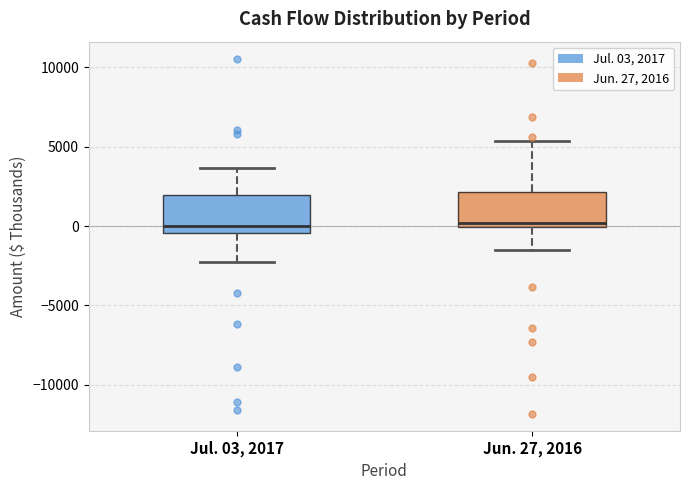

Reading left to right, read every box against the y-axis: the position of its median line, the range the box covers, and the ends of its whiskers. The values are not printed on the chart, so give them approximately, as read against the axis.

Jul. 03, 2017: median 0, box -500 to 2000, whiskers -2500 to 3500
Jun. 27, 2016: median 0 (just above the box's lower edge), box 0 to 2000, whiskers -1500 to 5500